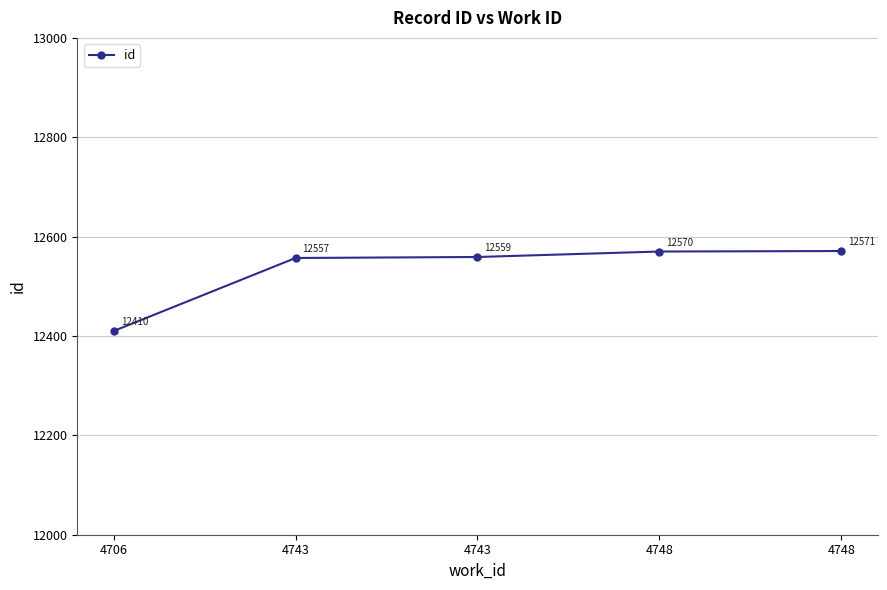

Reading right to left, extract all data points from this chart.

4748=12571	4748=12570	4743=12559	4743=12557	4706=12410